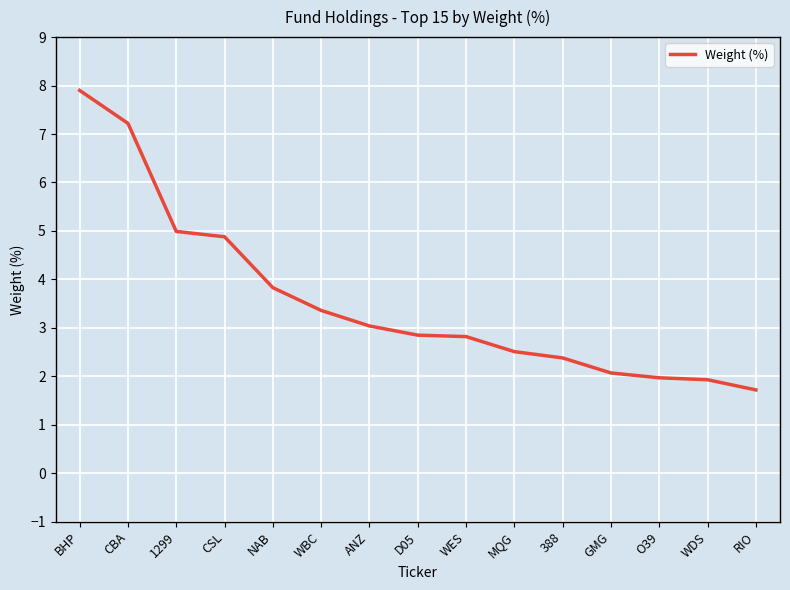

True or false: the data shows 7.8 at 1299.

False